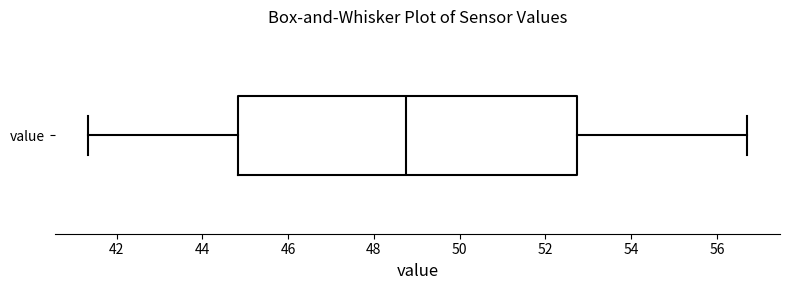

Where does the left whisker of the box for value end on the x-axis? The values are not printed on the chart, so give them approximately, as read against the axis.

41.4